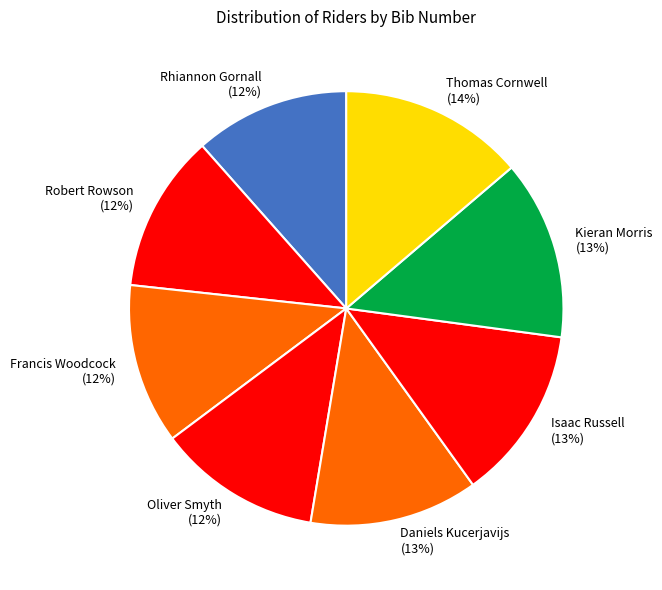

Is the sum of Robert Rowson and Rhiannon Gornall greater than half?

No